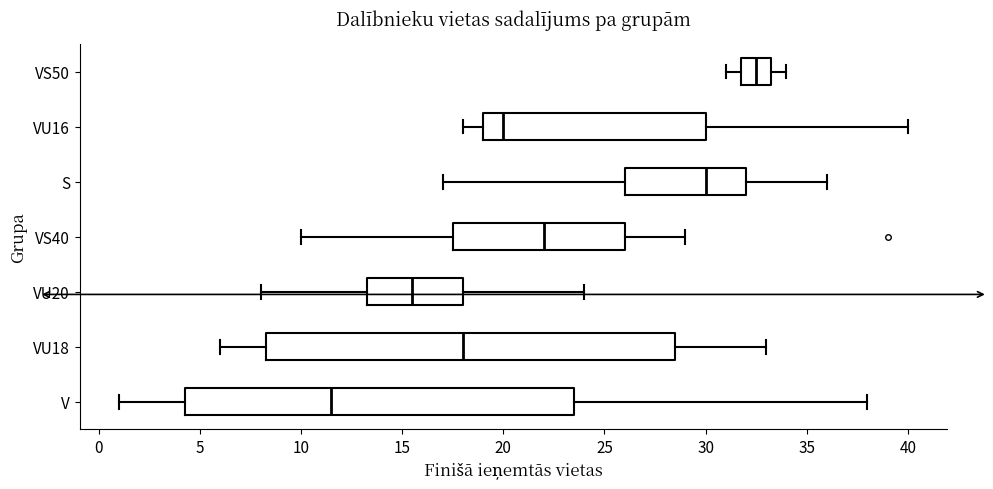

Reading bottom to top, transcribe this box plot: for each box, give where its median line is, the range the box spans, and where its two whiskers end, as read against the x-axis. The values are not printed on the chart, so give them approximately, as read against the axis.

V: median 11.5, box 4.5 to 23.5, whiskers 1.0 to 38.0
VU18: median 18.0, box 8.5 to 28.5, whiskers 6.0 to 33.0
VU20: median 15.5, box 13.5 to 18.0, whiskers 8.0 to 24.0
VS40: median 22.0, box 17.5 to 26.0, whiskers 10.0 to 29.0
S: median 30.0, box 26.0 to 32.0, whiskers 17.0 to 36.0
VU16: median 20.0, box 19.0 to 30.0, whiskers 18.0 to 40.0
VS50: median 32.5, box 32.0 to 33.5, whiskers 31.0 to 34.0